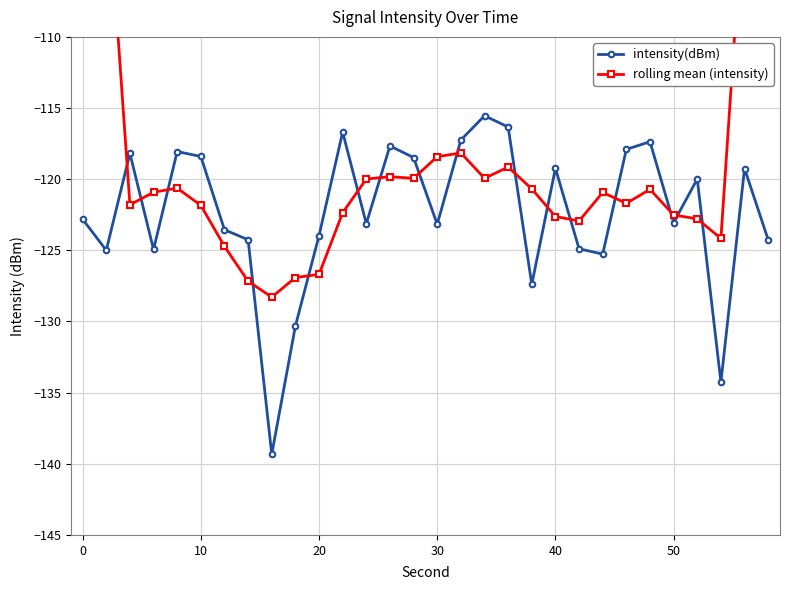

How many interior local peaks does the rolling mean (intensity) series have?

6